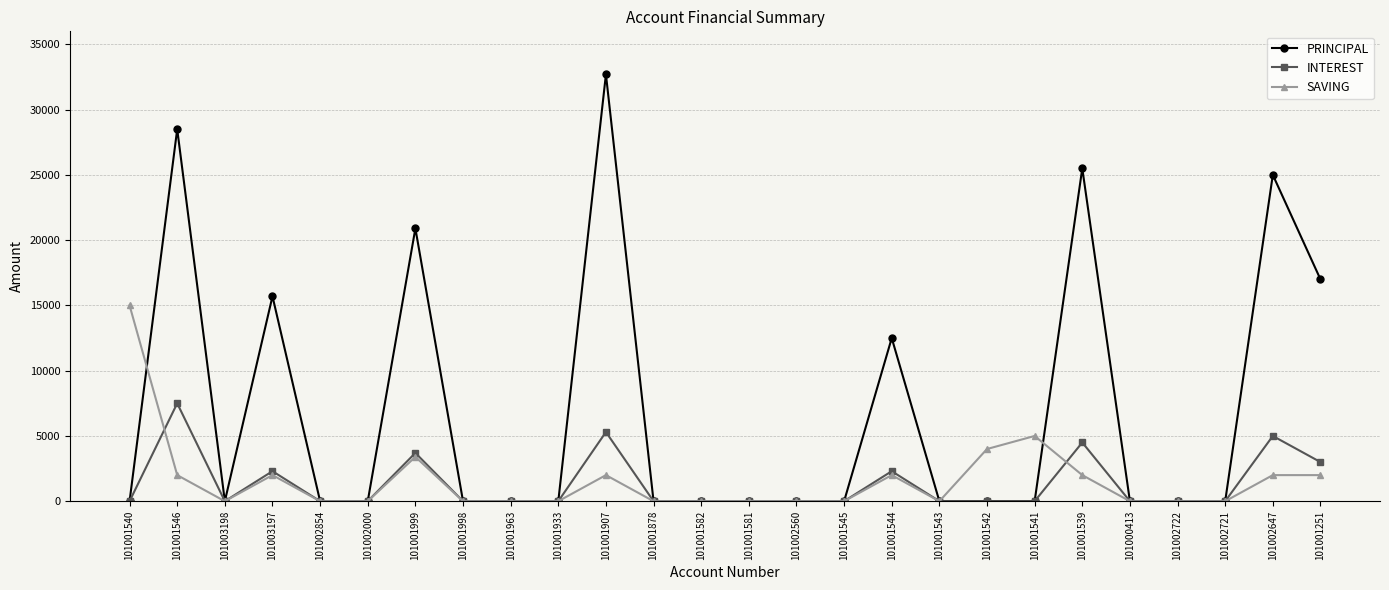

Does the chart display data point markers on the line(s)?

Yes